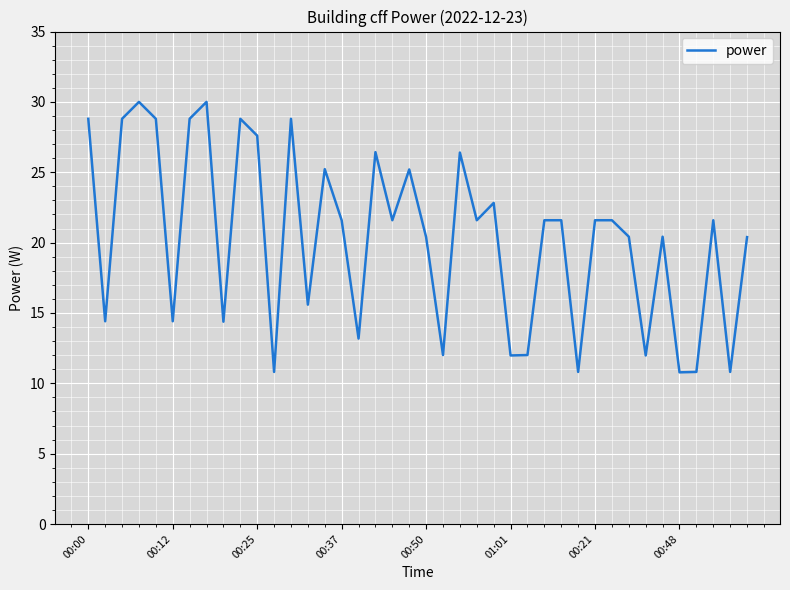

What is the minimum value shown in the chart?

10.8